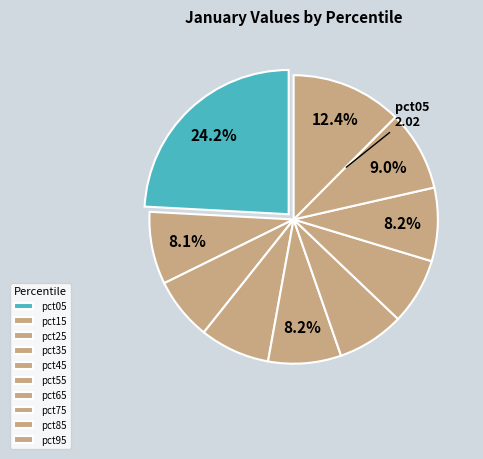

To the nearest percent, what is the difference between the largest and smallest slice percentages?

17%